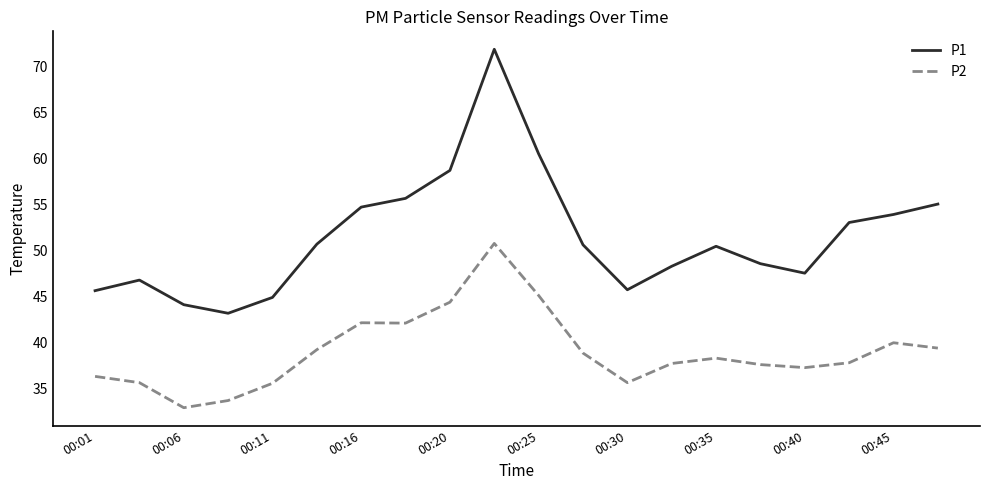

Which series has the widest spread of values?

P1